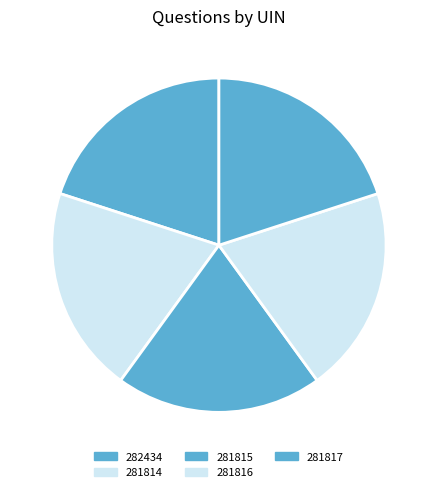

Is 281814 the majority of the pie?

No